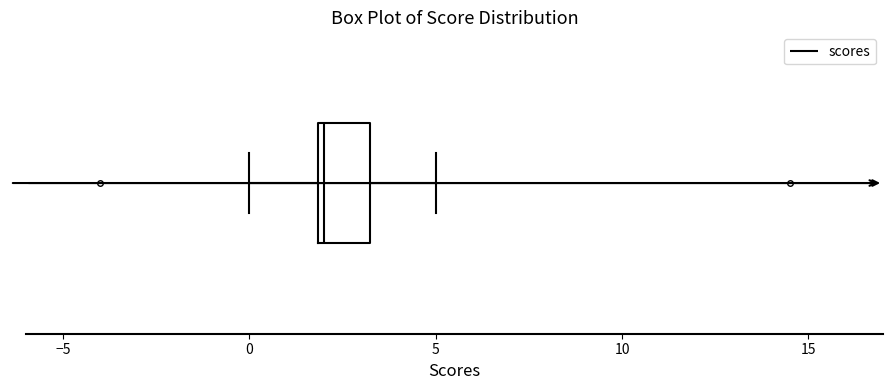

Transcribe this box plot: give where the median line is, the range the box spans, and where the two whiskers end, as read against the x-axis. The values are not printed on the chart, so give them approximately, as read against the axis.

median 2, box 2 to 3, whiskers 0 to 5